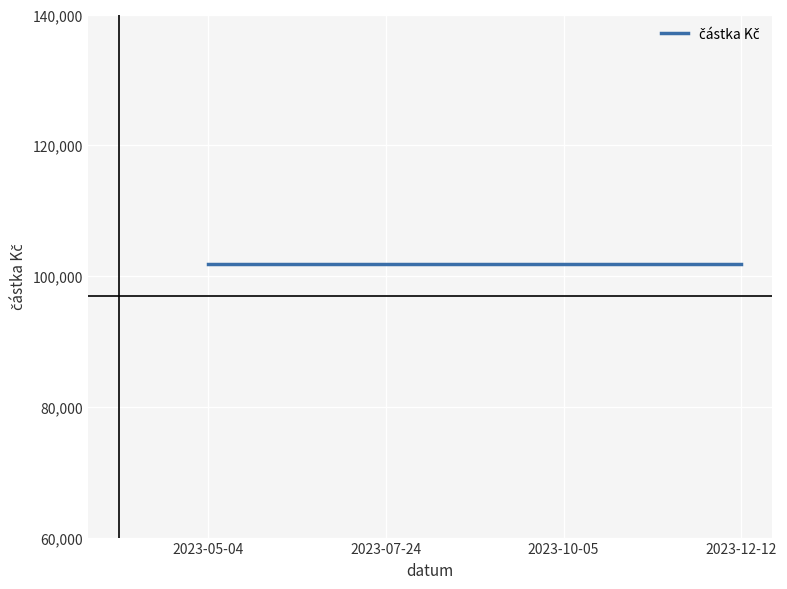

What is the label of the 8th point from the right?

2023-10-05